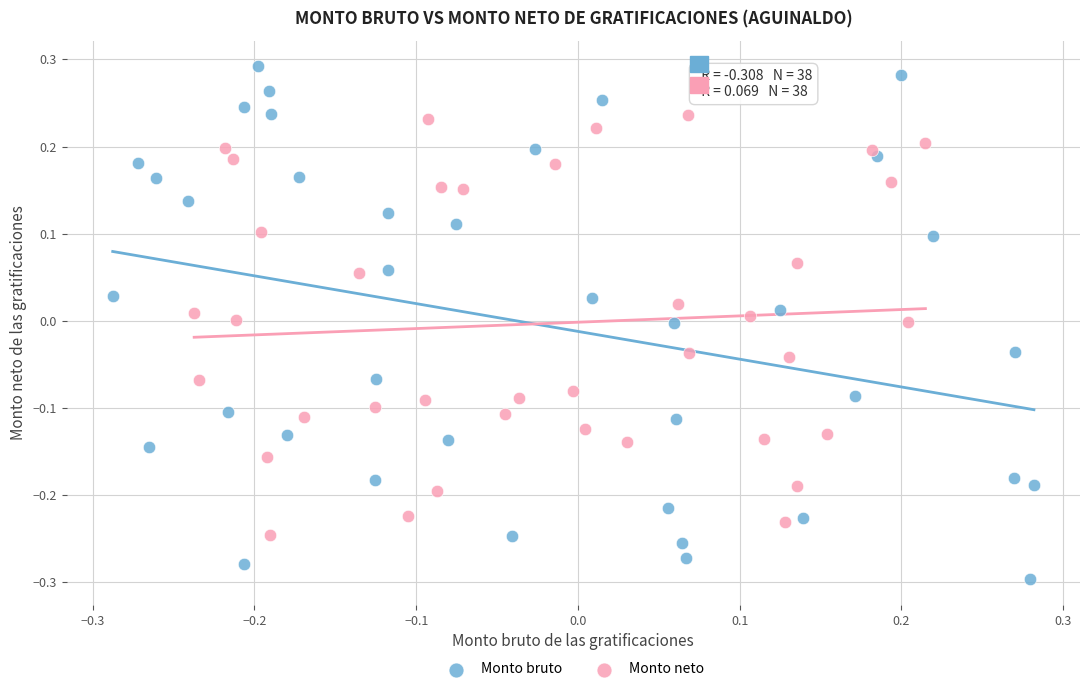

Which series contains the highest Y value?

Monto bruto